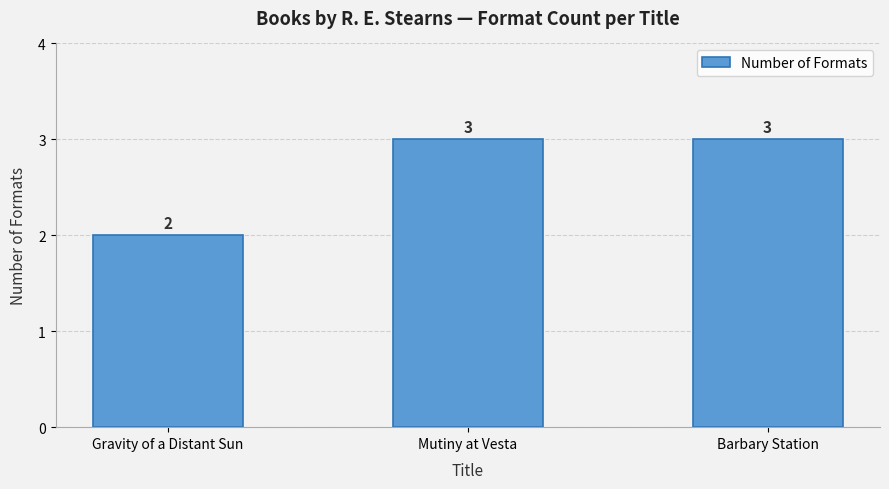

What is the greatest value displayed?

3